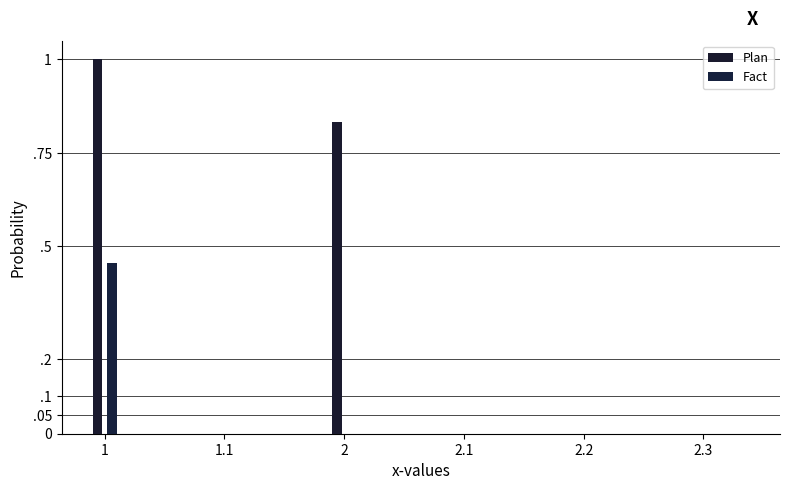

Are the bars horizontal?

No